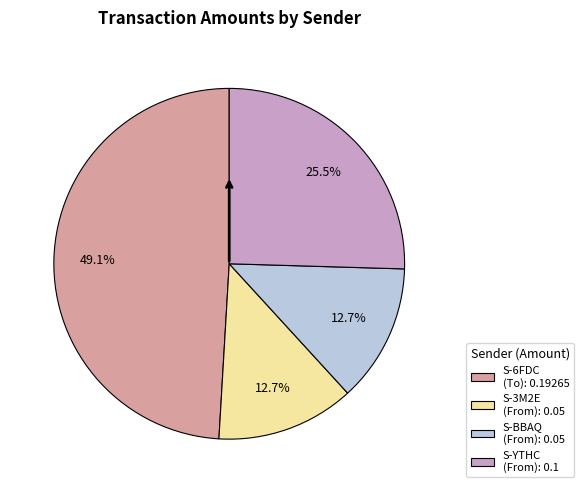

Which has a higher value, S-3M2E (From): 0.05 or S-YTHC (From): 0.1?

S-YTHC (From): 0.1